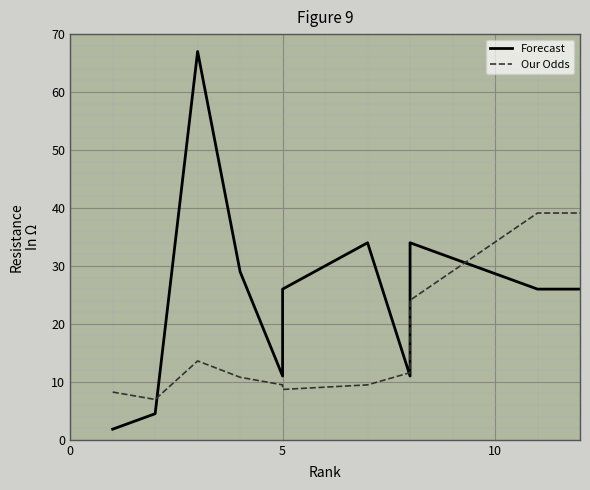

How many times do Our Odds and Forecast cross each other?

4